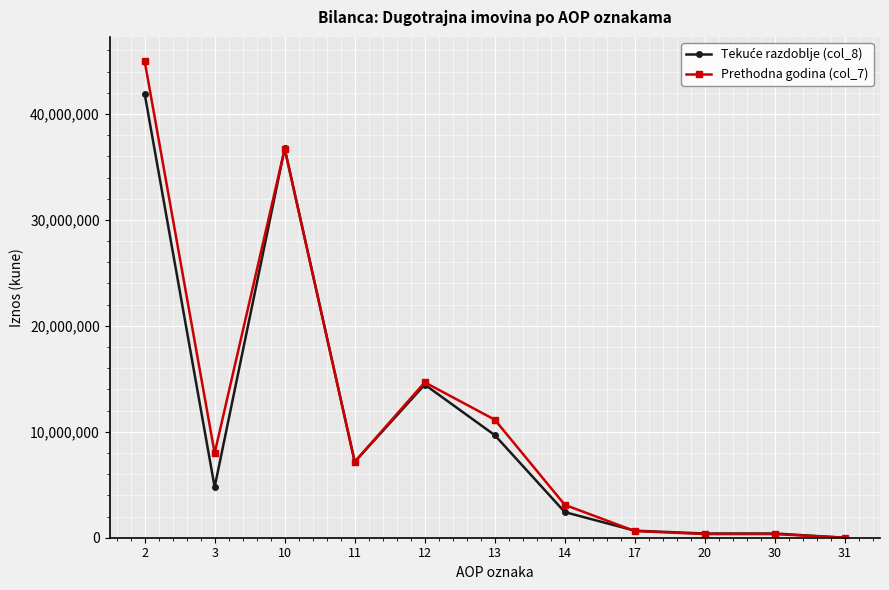

How many lines are shown in the chart?

2